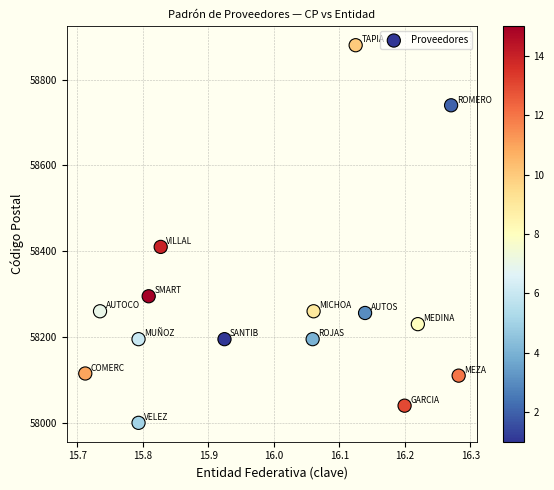

What is the range of Y values (max minus min)?

880